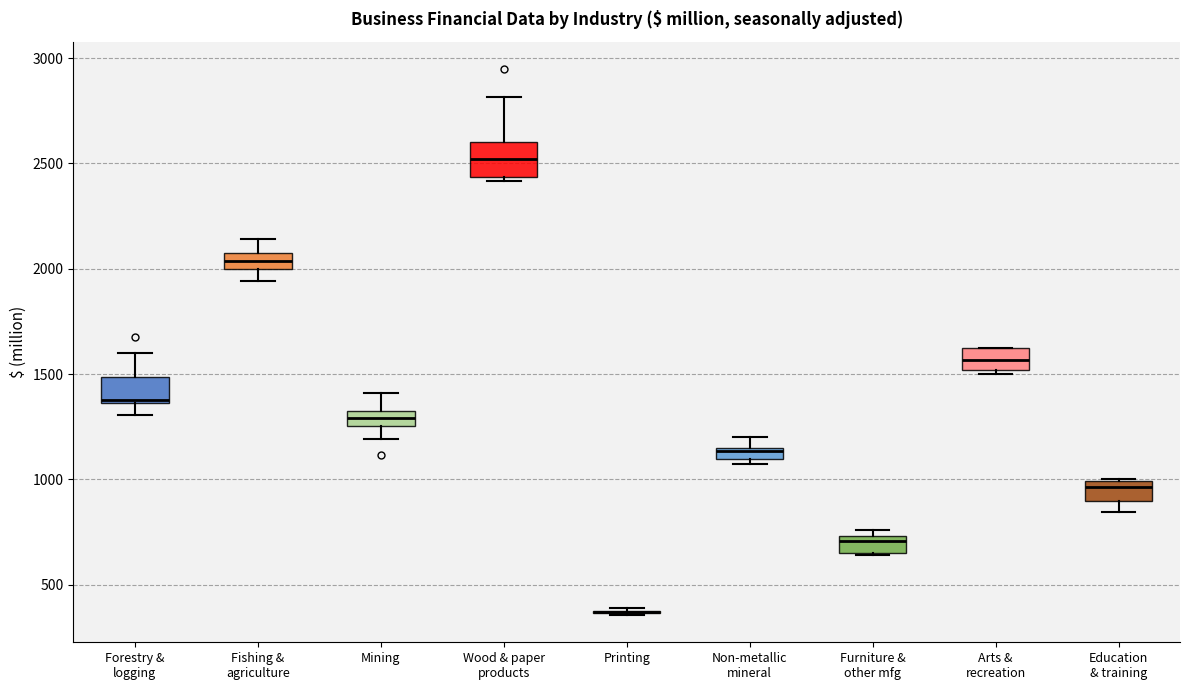

Where does the lower whisker of the box for Forestry & logging end on the y-axis? The values are not printed on the chart, so give them approximately, as read against the axis.

1300